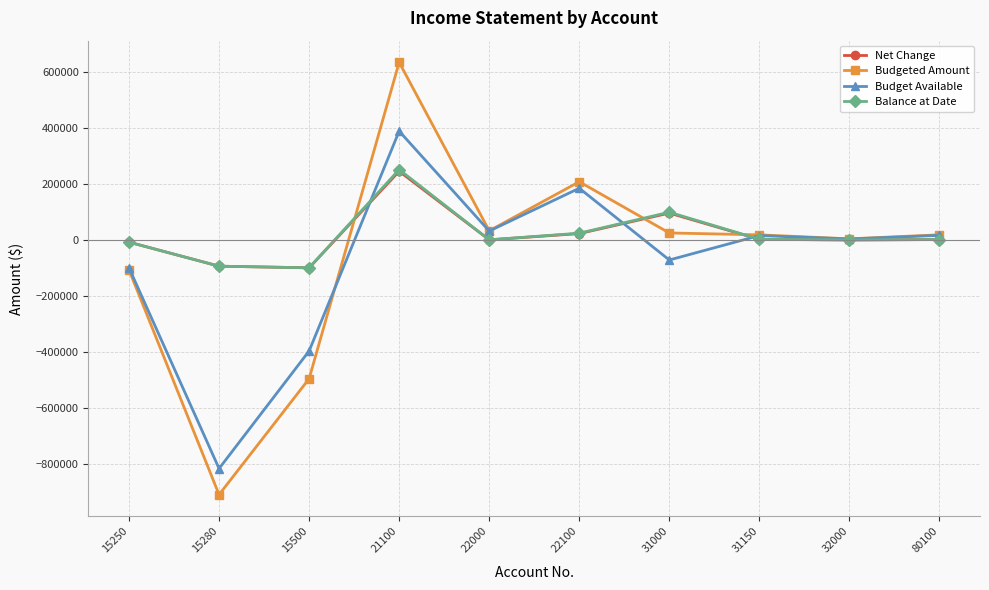

What is the sum of the Net Change values at 32000 and 22000?

1511.0